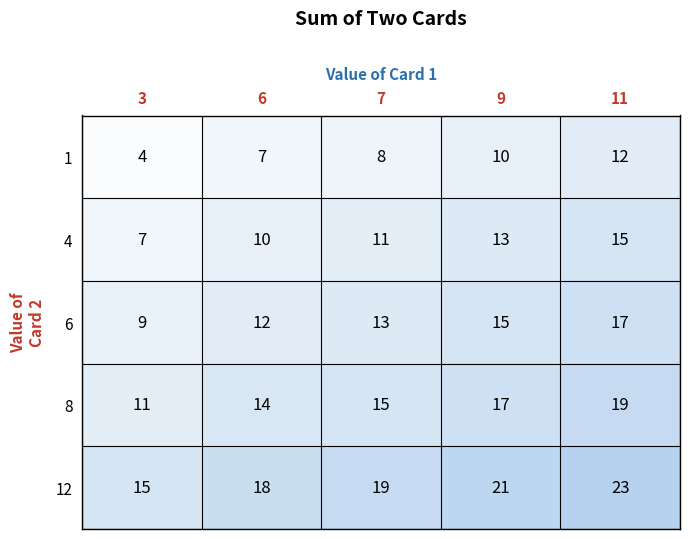

How many data points in 8 are less than 15?

2